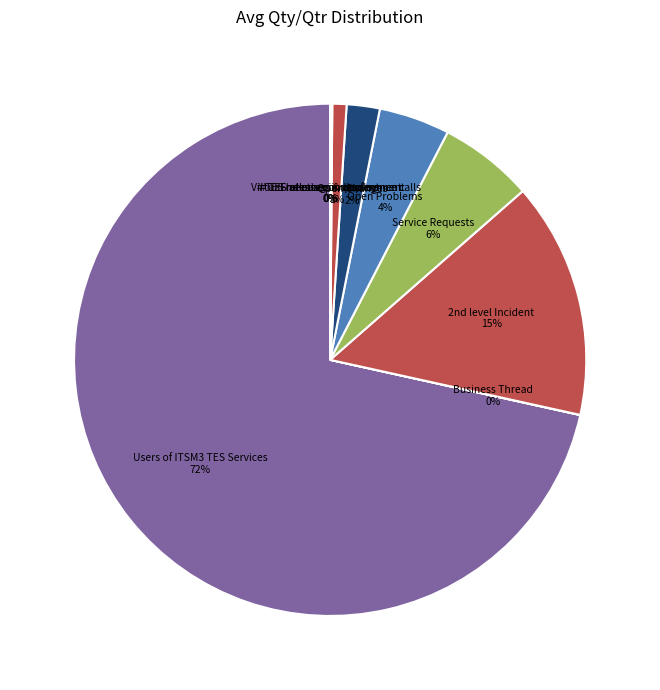

Is it true that Users of ITSM3 TES Services is 78% of the pie?

False